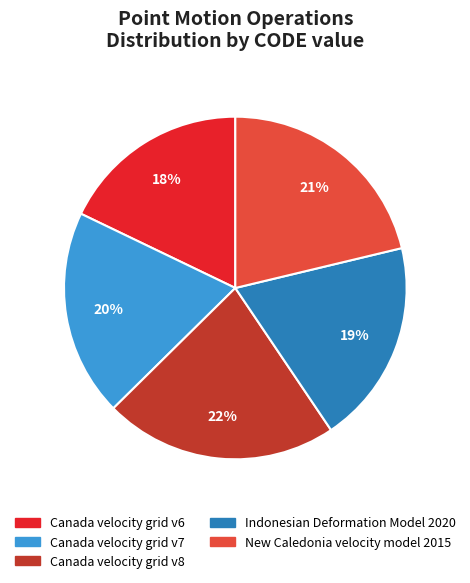

To the nearest percent, what percentage of the pie is Indonesian Deformation Model 2020?

19%